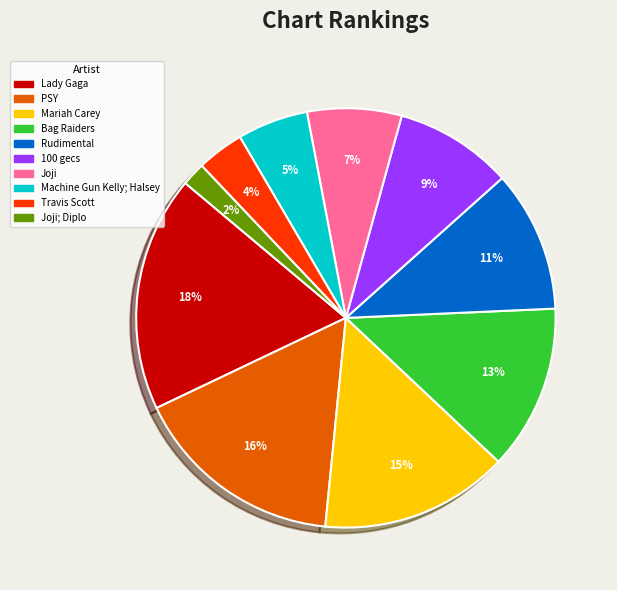

Does any single category account for the majority?

No